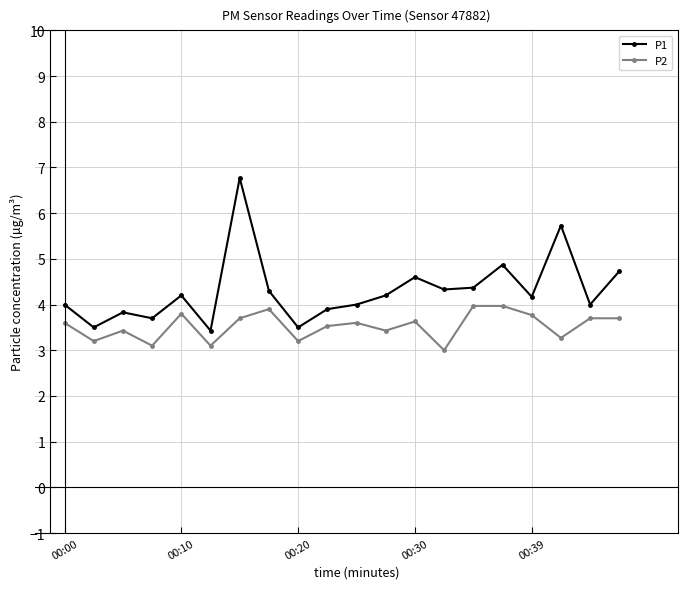

What is the smallest value displayed?

3.0